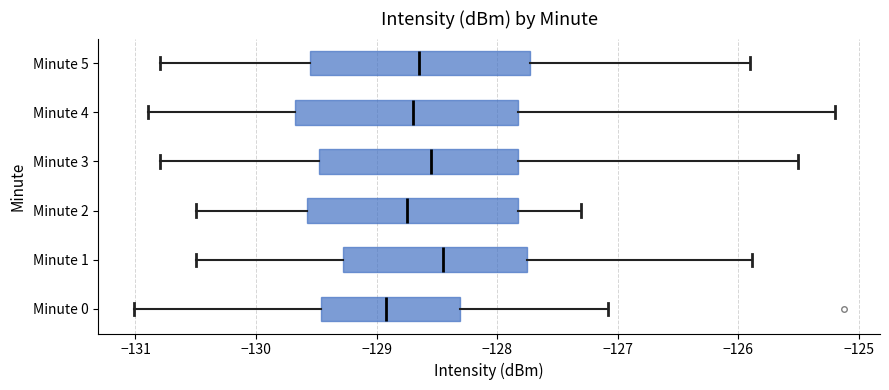

Where is the right edge of the box for Minute 4 on the x-axis? The values are not printed on the chart, so give them approximately, as read against the axis.

-127.8